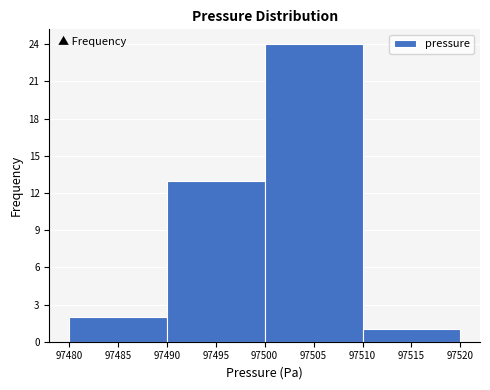

What is the height of the bar covering 97480 to 97490 on the x-axis? The values are not printed on the chart, so give them approximately, as read against the axis.

2